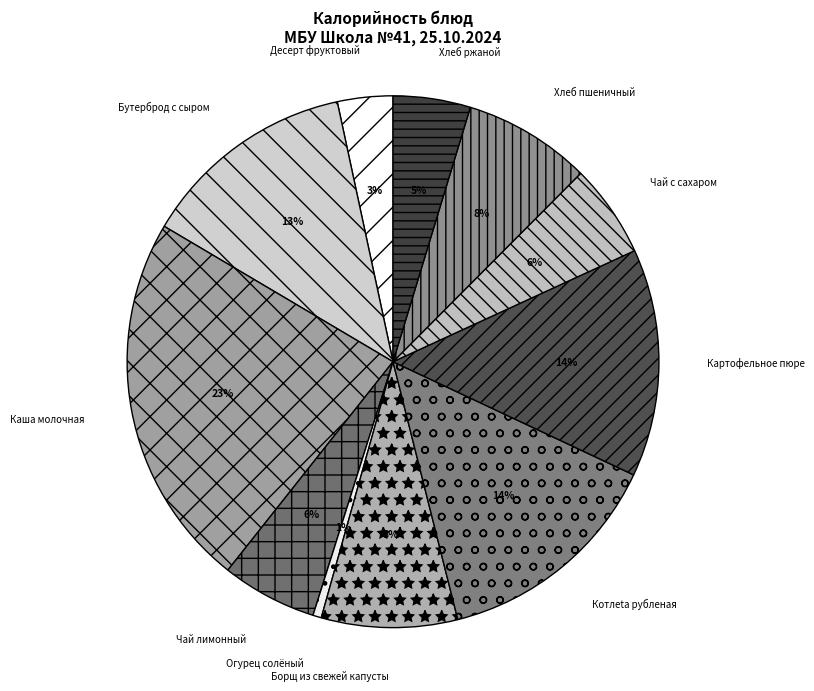

To the nearest percent, what portion does Огурец солёный represent?

1%